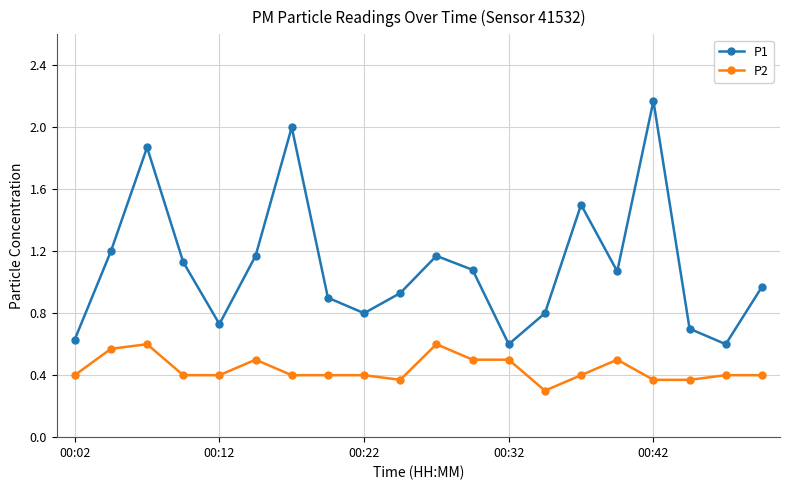

Which series has the largest total across all categories?

P1